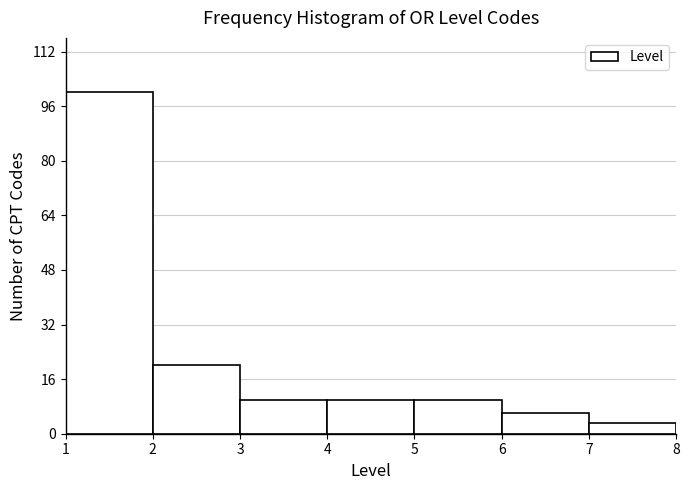

Reading left to right, list every bar in this chart as the range it spans on the x-axis followed by its height. The values are not printed on the chart, so give them approximately, as read against the axis.

1 to 2: 100
2 to 3: 20
3 to 4: 10
4 to 5: 10
5 to 6: 10
6 to 7: 6
7 to 8: 4